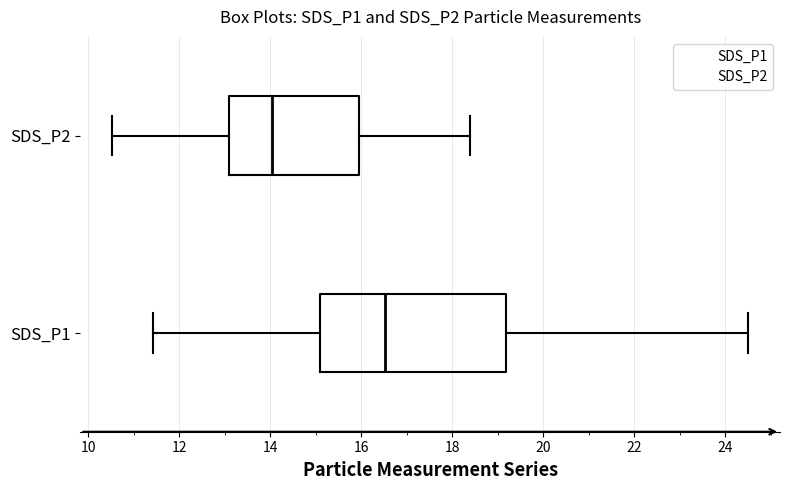

Reading bottom to top, read every box against the x-axis: the position of its median line, the range the box covers, and the ends of its whiskers. The values are not printed on the chart, so give them approximately, as read against the axis.

SDS_P1: median 16.6, box 15.0 to 19.2, whiskers 11.4 to 24.6
SDS_P2: median 14.0, box 13.2 to 16.0, whiskers 10.6 to 18.4